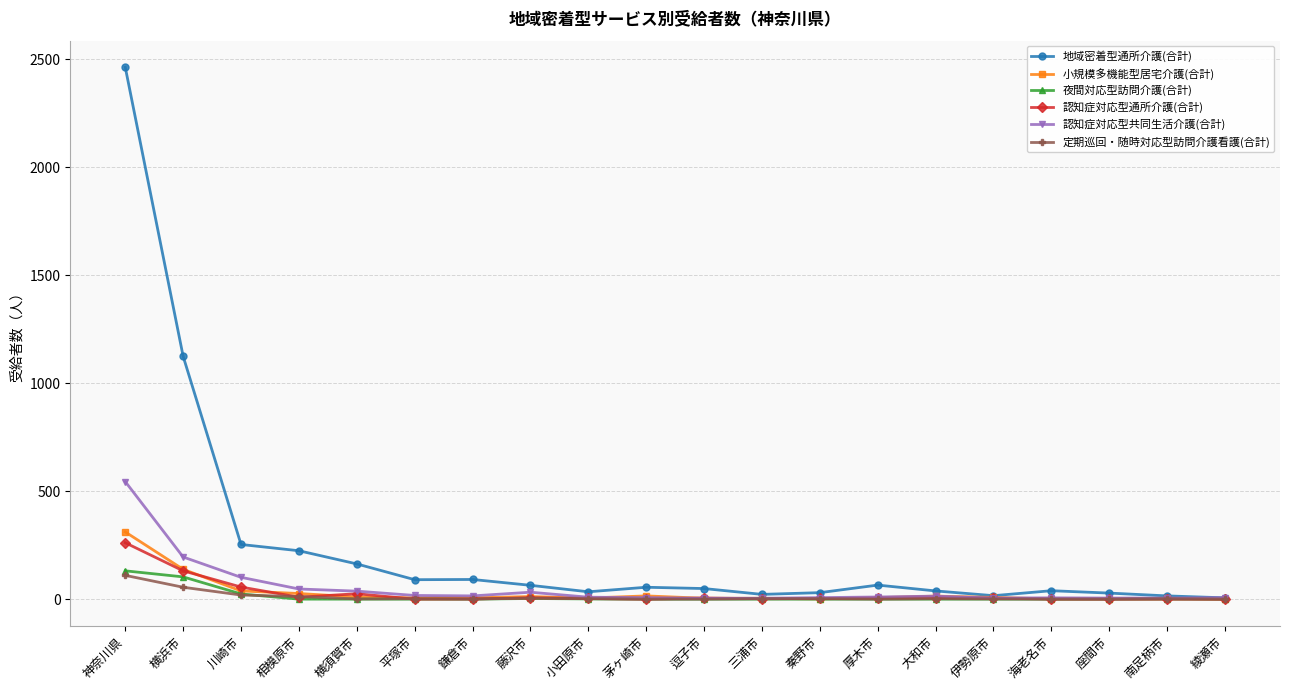

Between 川崎市 and 逗子市, which series saw the biggest shift?

地域密着型通所介護(合計)